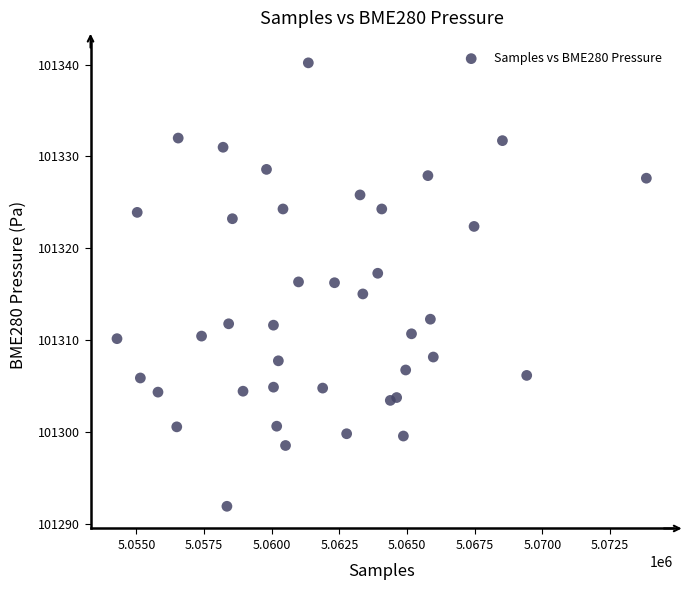

What is the range of Y values (max minus min)?

48.3